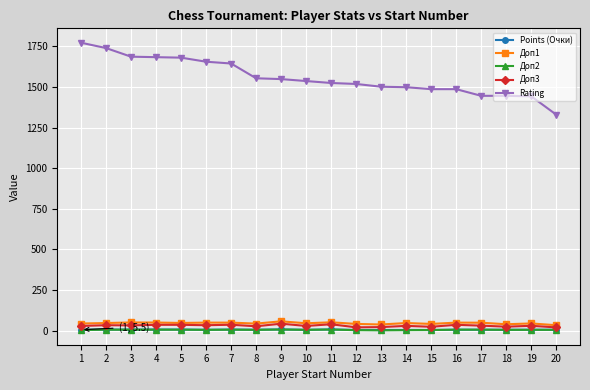

True or false: Доп1 and Rating cross at least once.

False